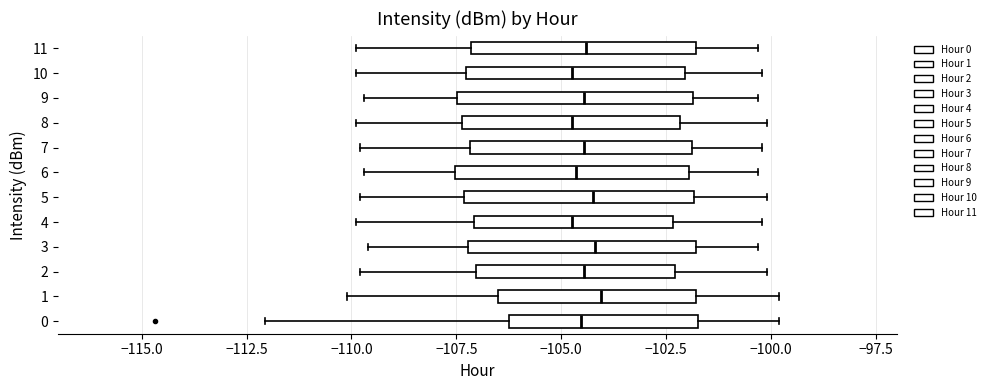

Reading bottom to top, transcribe this box plot: for each box, give where its median line is, the range the box spans, and where its two whiskers end, as read against the x-axis. The values are not printed on the chart, so give them approximately, as read against the axis.

0: median -104.5, box -106.0 to -101.5, whiskers -112.0 to -100.0
1: median -104.0, box -106.5 to -102.0, whiskers -110.0 to -100.0
2: median -104.5, box -107.0 to -102.5, whiskers -110.0 to -100.0
3: median -104.0, box -107.0 to -102.0, whiskers -109.5 to -100.5
4: median -104.5, box -107.0 to -102.5, whiskers -110.0 to -100.0
5: median -104.0, box -107.5 to -102.0, whiskers -110.0 to -100.0
6: median -104.5, box -107.5 to -102.0, whiskers -109.5 to -100.5
7: median -104.5, box -107.0 to -102.0, whiskers -110.0 to -100.0
8: median -104.5, box -107.5 to -102.0, whiskers -110.0 to -100.0
9: median -104.5, box -107.5 to -102.0, whiskers -109.5 to -100.5
10: median -104.5, box -107.5 to -102.0, whiskers -110.0 to -100.0
11: median -104.5, box -107.0 to -102.0, whiskers -110.0 to -100.5